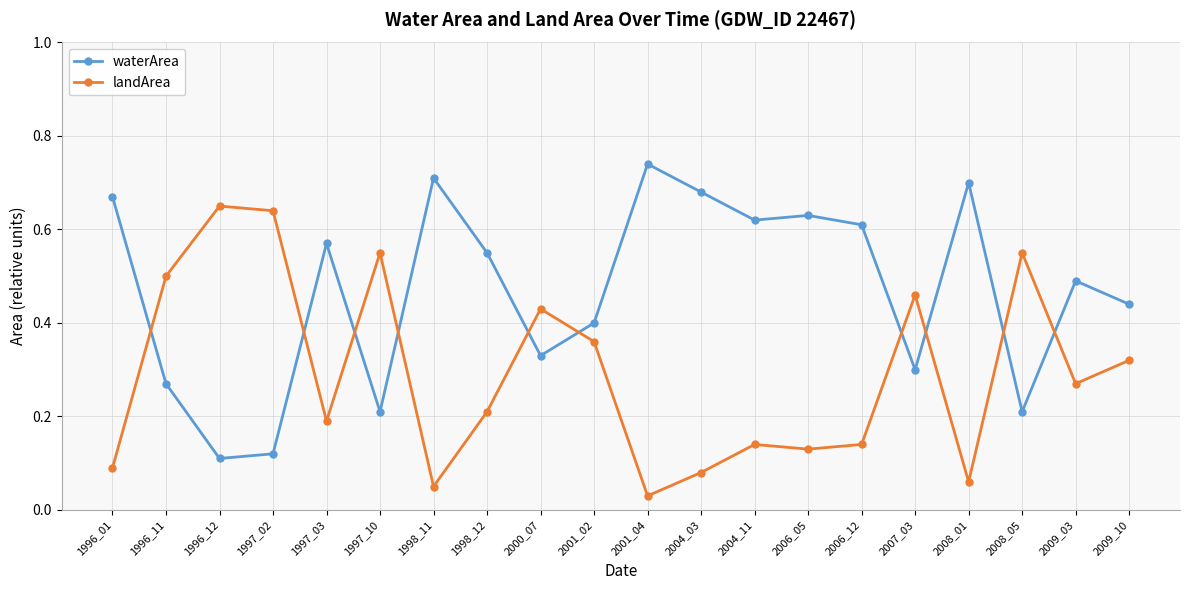

List the series in order of their overall mean, lowest first.

landArea, waterArea